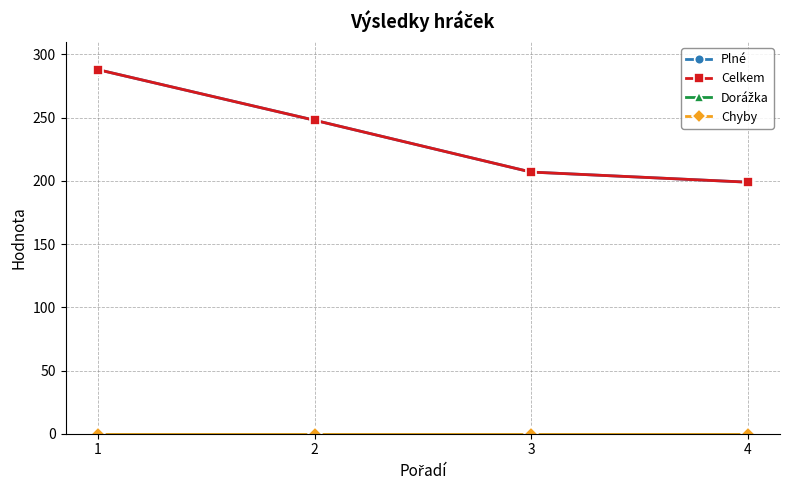

What is the highest value of the Celkem series?

288